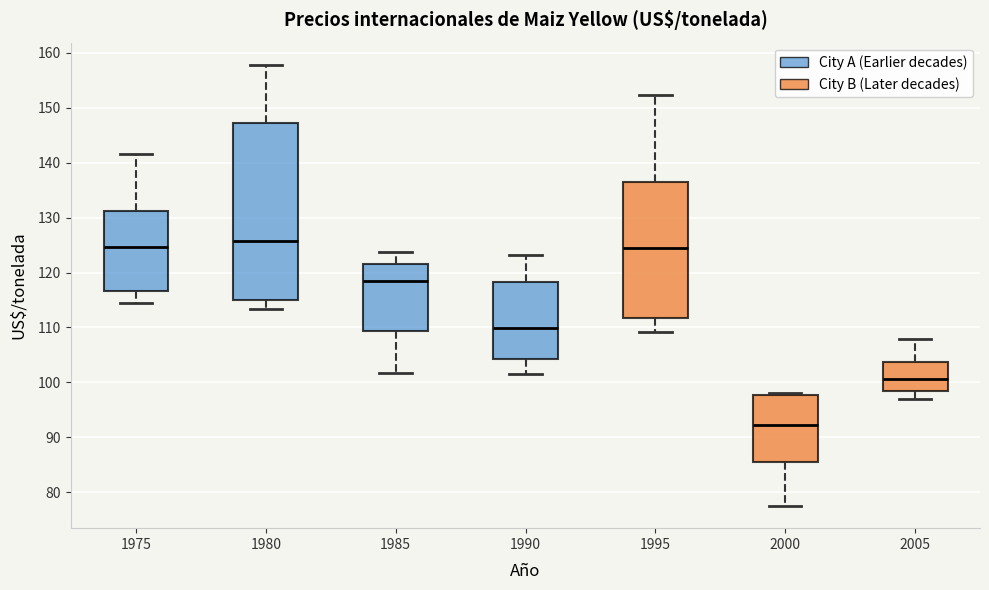

Where is the lower edge of the box at x = 1980 on the y-axis? The values are not printed on the chart, so give them approximately, as read against the axis.

115